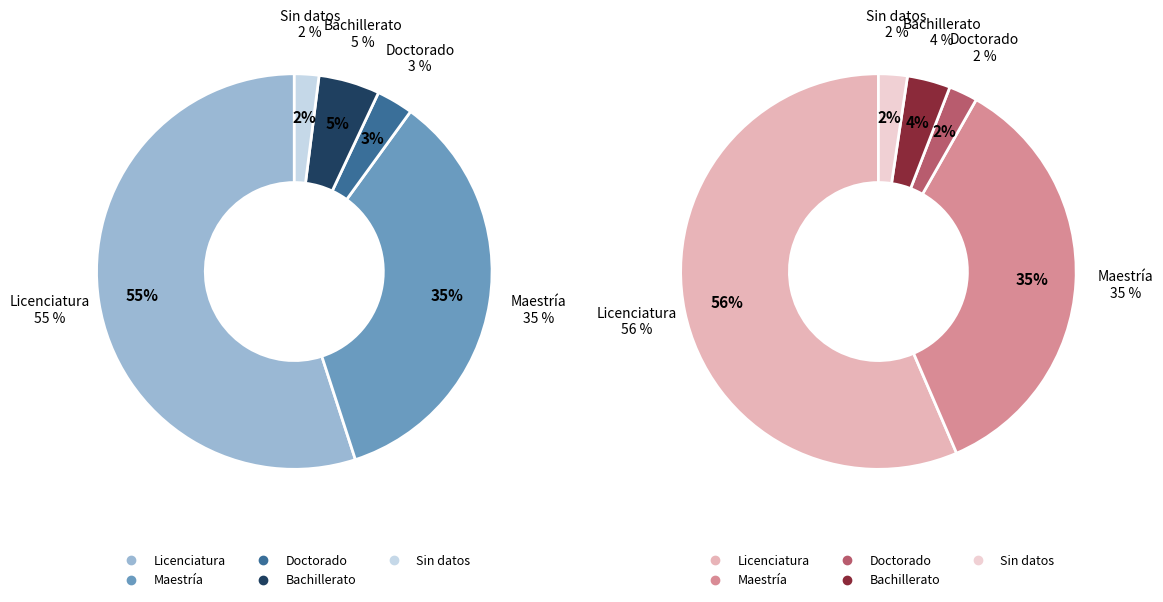

Is it true that Bachillerato is 5% of the pie?

True